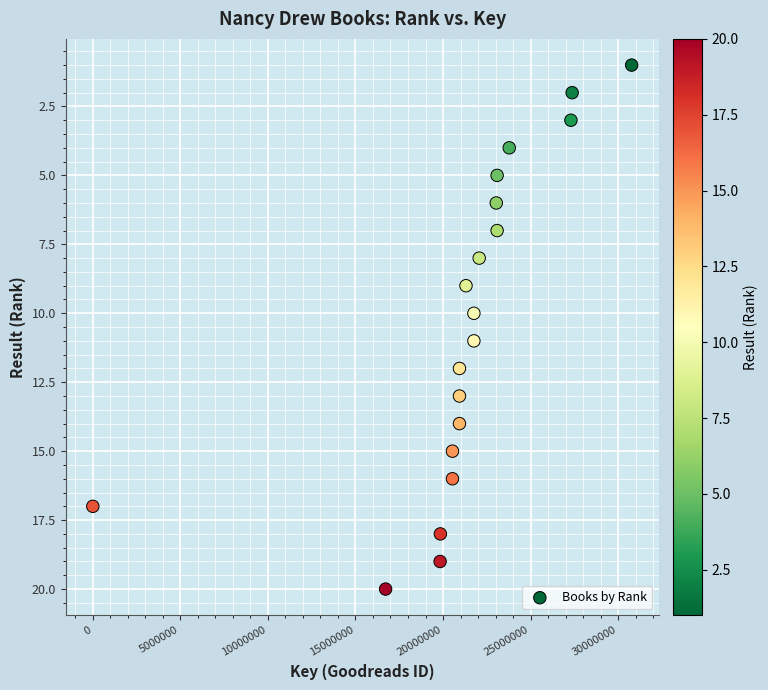

What is the range of X values (max minus min)?

30768366